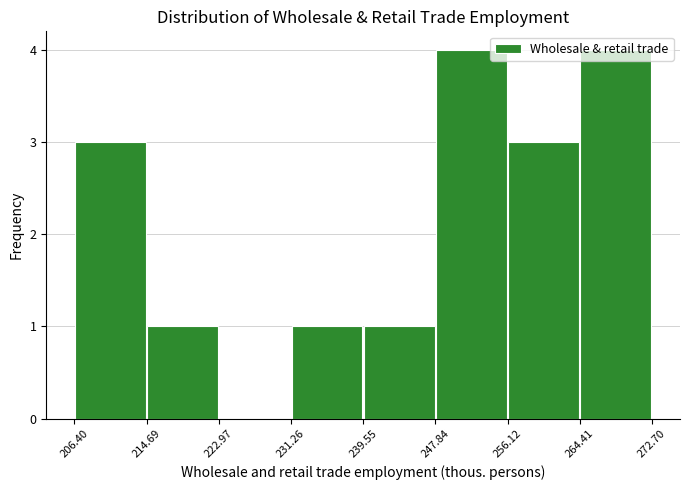

Reading left to right, list every bar in this chart as the range it spans on the x-axis followed by its height. The values are not printed on the chart, so give them approximately, as read against the axis.

206.40 to 214.69: 3
214.69 to 222.97: 1
222.97 to 231.26: 0
231.26 to 239.55: 1
239.55 to 247.84: 1
247.84 to 256.12: 4
256.12 to 264.41: 3
264.41 to 272.70: 4